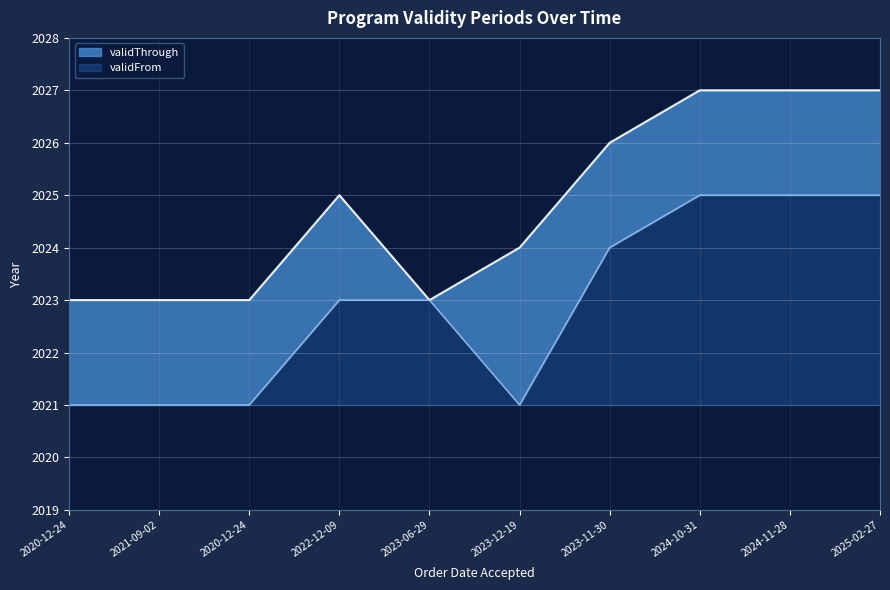

True or false: validThrough has a value of 2026 at 2023-11-30.

True